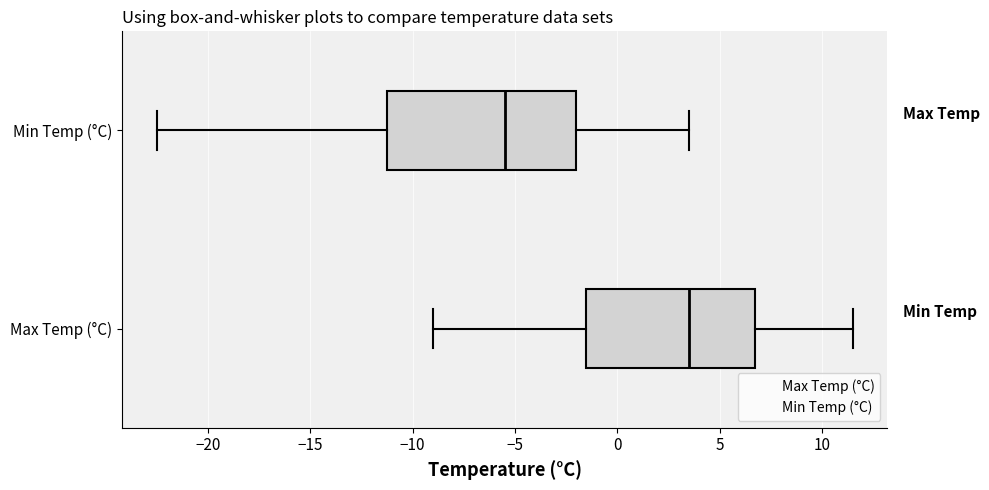

Where does the right whisker of the box for Min Temp (°C) end on the x-axis? The values are not printed on the chart, so give them approximately, as read against the axis.

3.5